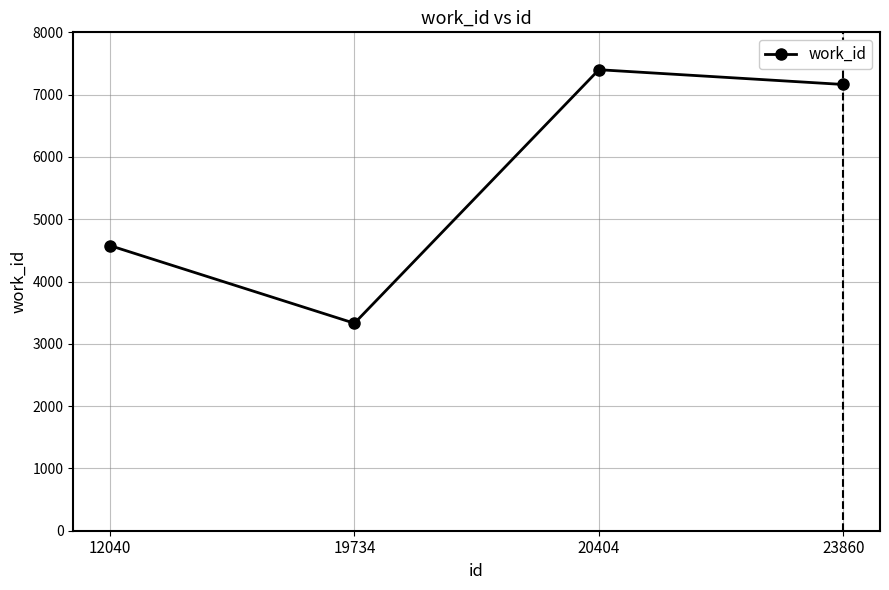

Where is the data nearest to the value 5365?

12040